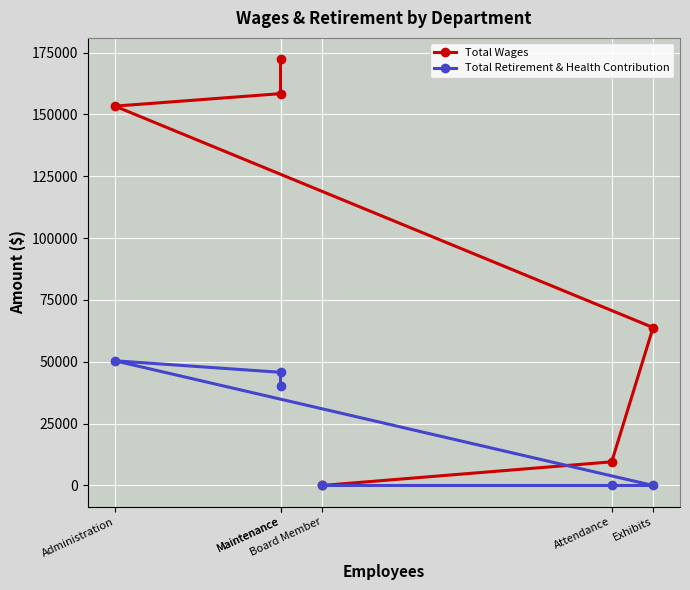

Count the number of data series in this chart.

2